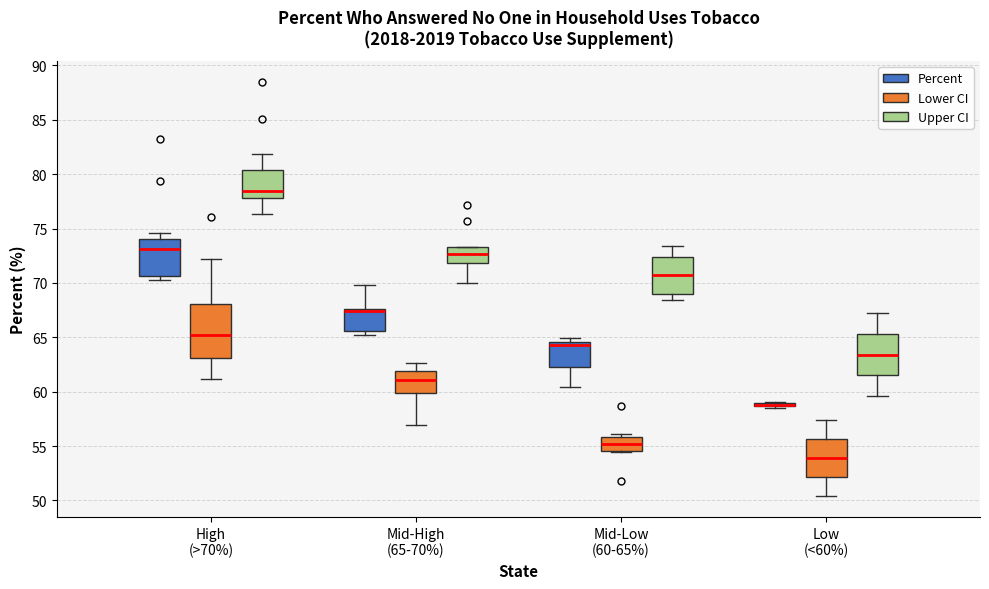

Where is the upper edge of the box for High (>70%) (Percent) on the y-axis? The values are not printed on the chart, so give them approximately, as read against the axis.

74.0